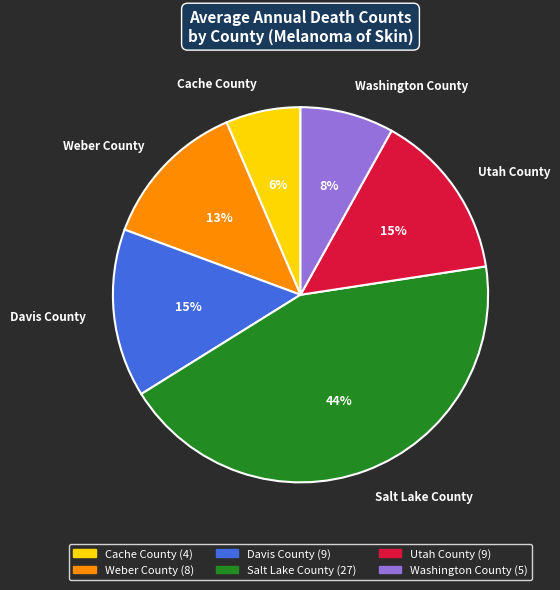

To the nearest percent, what is the average slice percentage?

17%